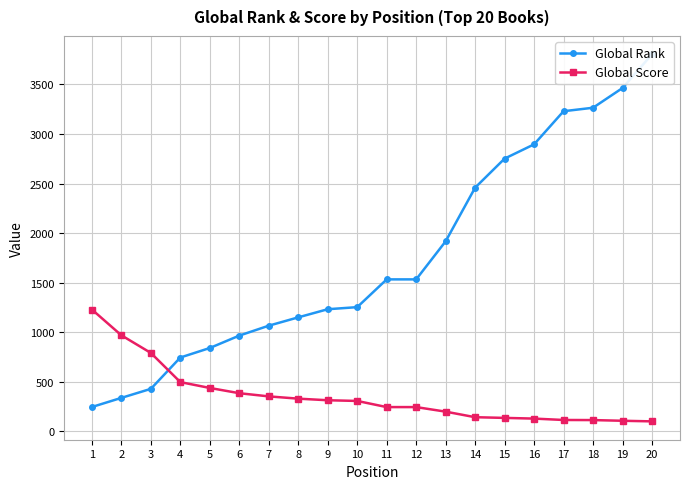

Reading right to left, list all the values displayed in this chart.

Global Rank: 3804	3464	3265	3230	2896	2752	2459	1918	1534	1534	1254	1233	1151	1067	967	842	746	430	339	247
Global Score: 102	108	115	116	130	137	144	200	246	246	308	315	331	354	386	439	498	792	970	1230